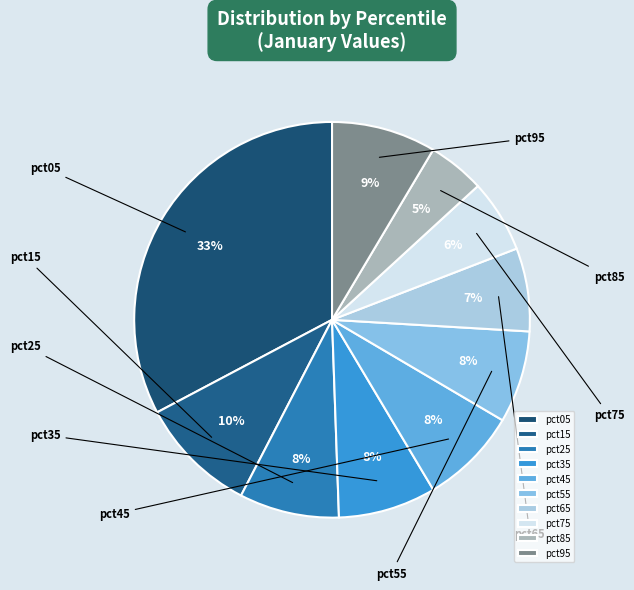

To the nearest percent, what is the combined percentage of pct75 and pct35?

14%